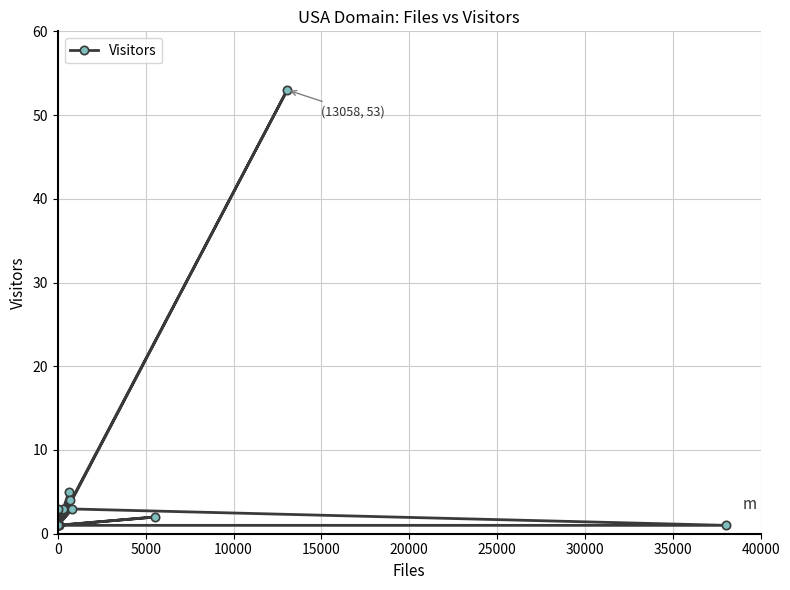

What is the difference between the maximum and minimum values?

52